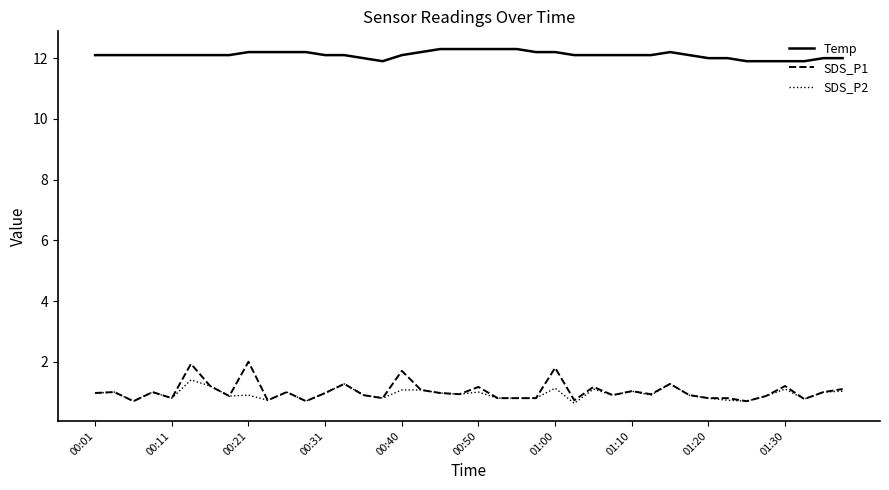

What is the highest value of the Temp series?

12.3